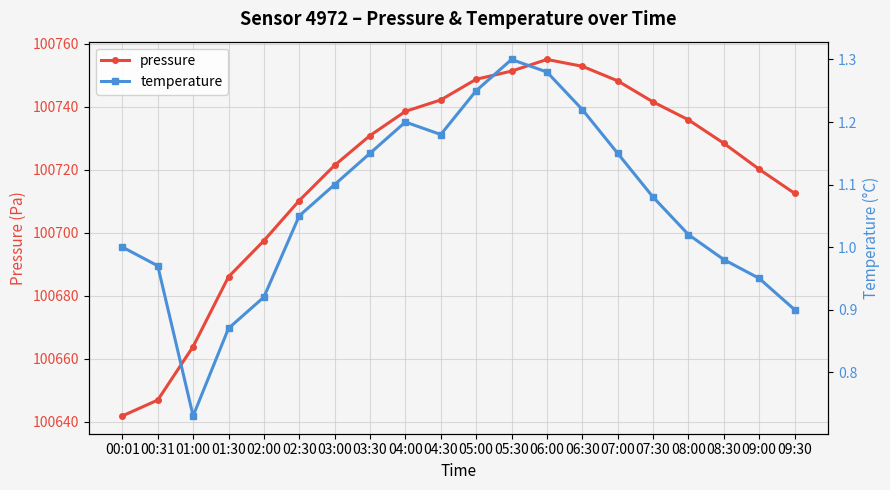

Rank the categories by pressure value from highest to lowest.

06:00, 06:30, 05:30, 05:00, 07:00, 04:30, 07:30, 04:00, 08:00, 03:30, 08:30, 03:00, 09:00, 09:30, 02:30, 02:00, 01:30, 01:00, 00:31, 00:01